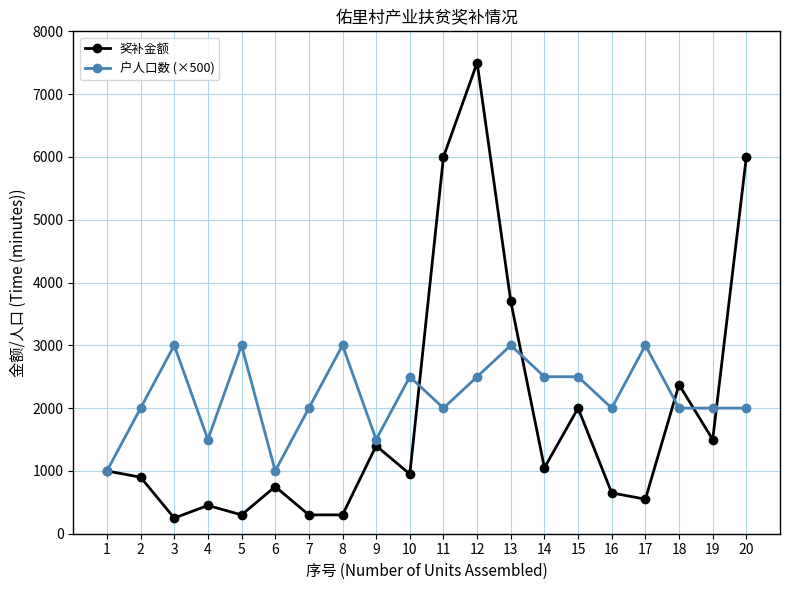

The value of 奖补金额 at 10 is 1584. True or false?

False